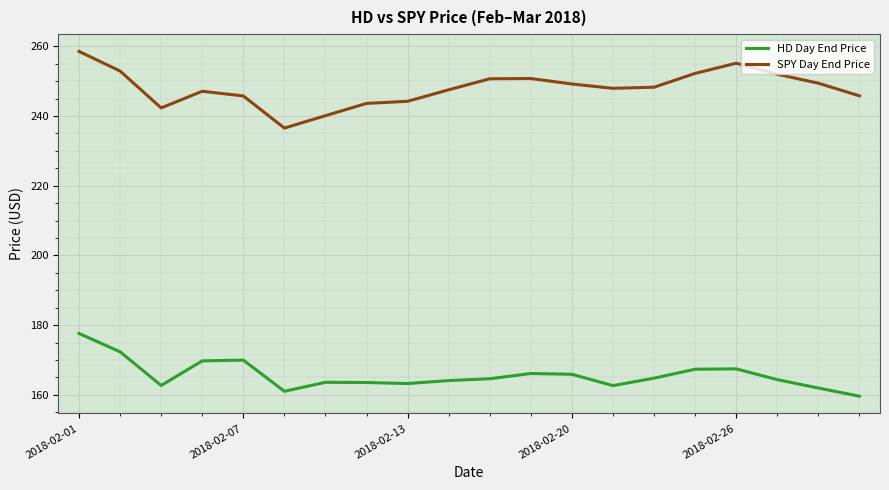

List the series in order of their overall mean, lowest first.

HD Day End Price, SPY Day End Price